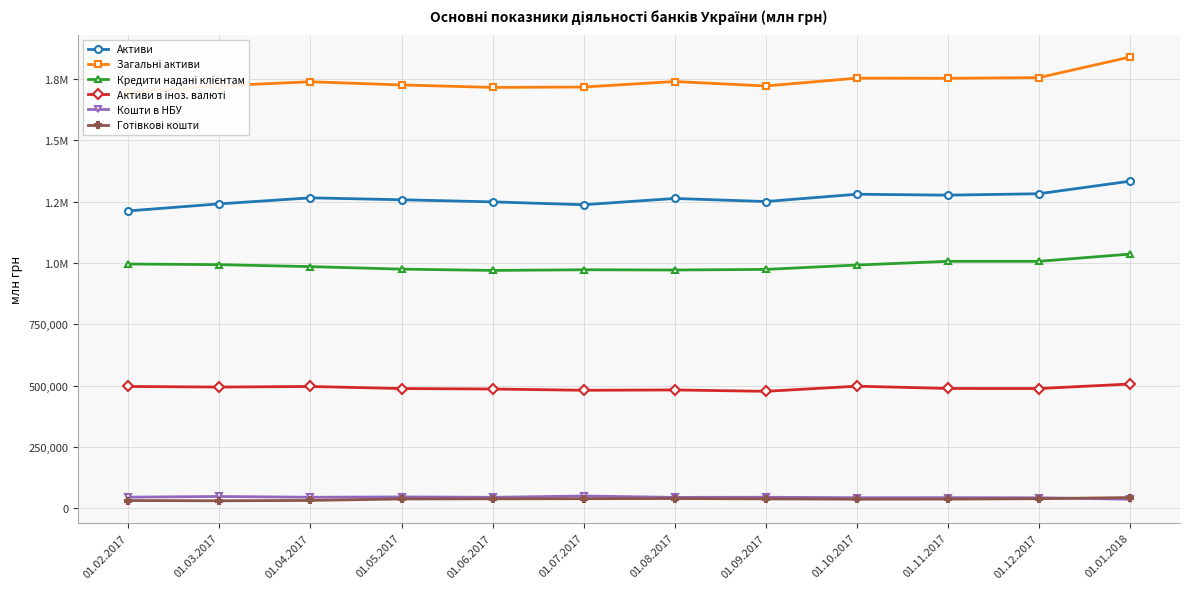

What is the label of the 8th point from the left?

01.09.2017